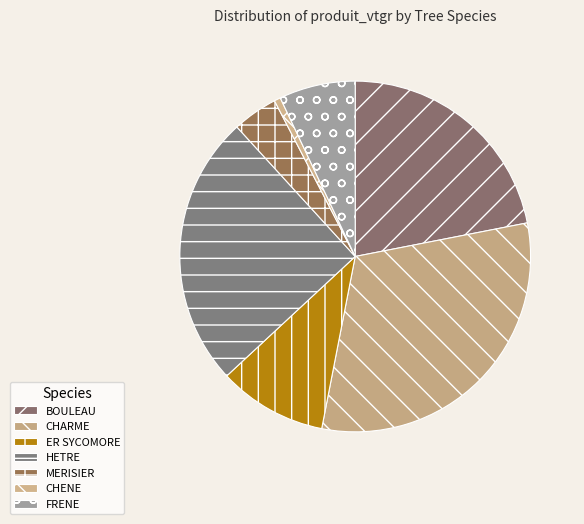

True or false: CHENE accounts for 9% of the total.

False